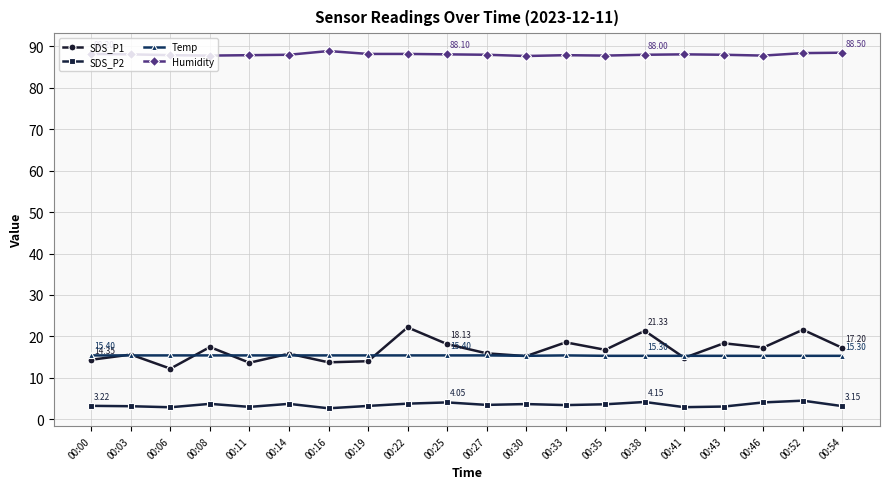

How many data points does each series have?

20